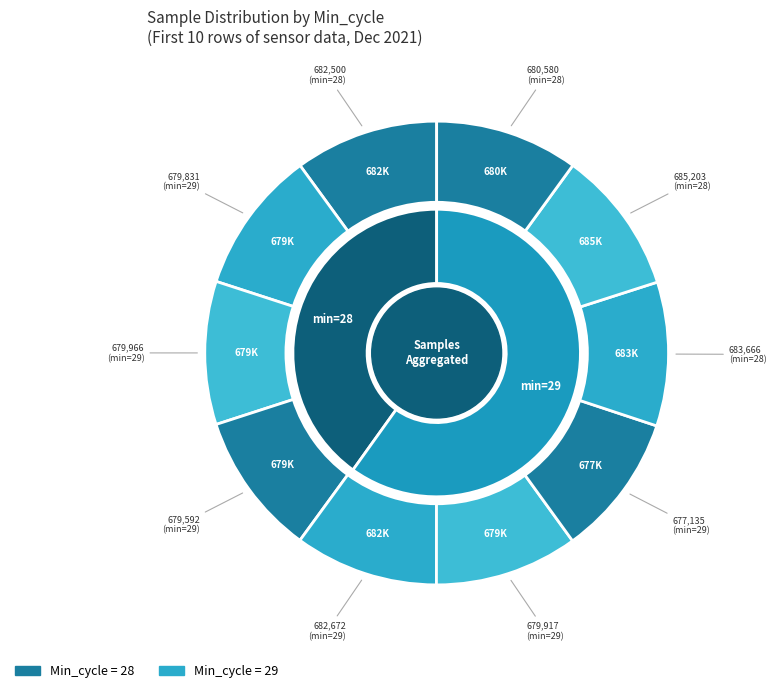

Between 28 and 28, which is larger?

28